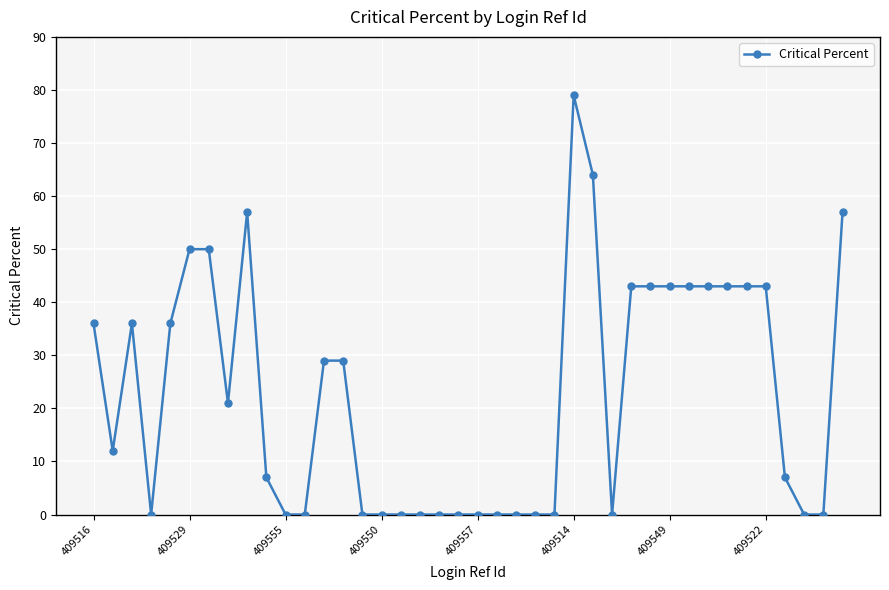

True or false: there are more than 0 points higher than both neighbors.

True